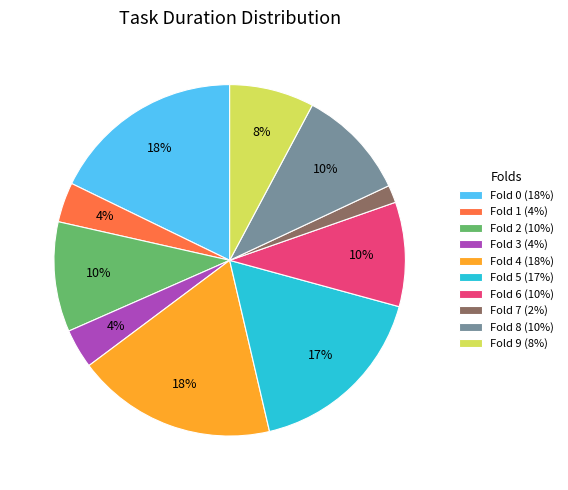

What percentage is the Fold 6 (10%) slice, to the nearest percent?

10%